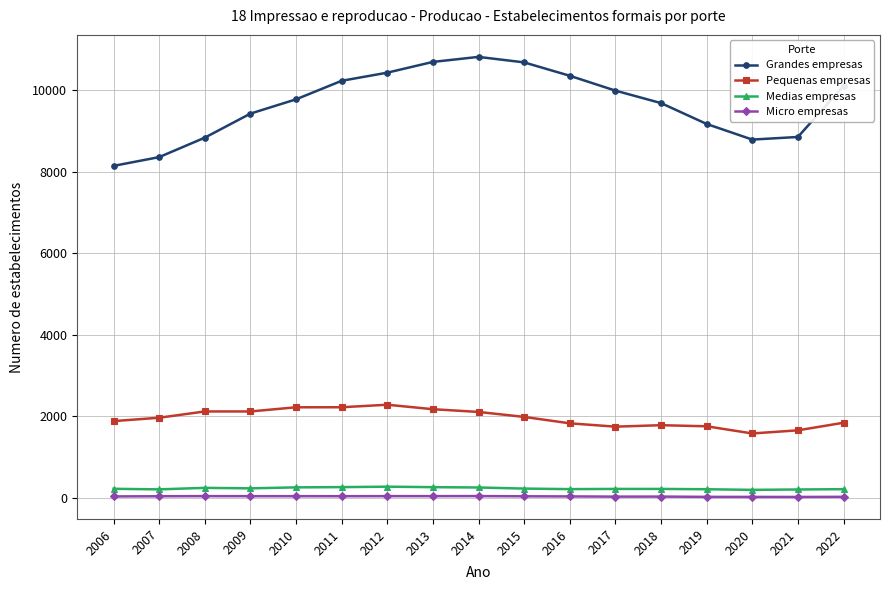

How many distinct data groups are displayed?

4